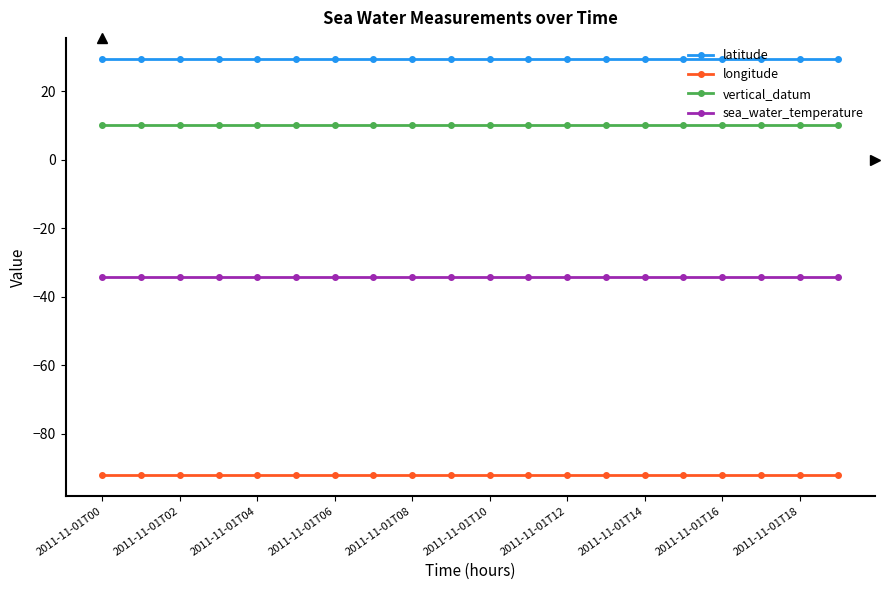

List the series in order of their peak value, highest first.

latitude, vertical_datum, sea_water_temperature, longitude